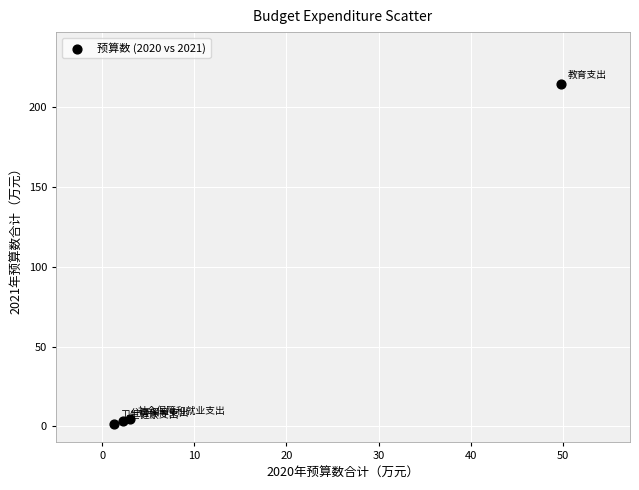

What is the range of Y values (max minus min)?

212.8